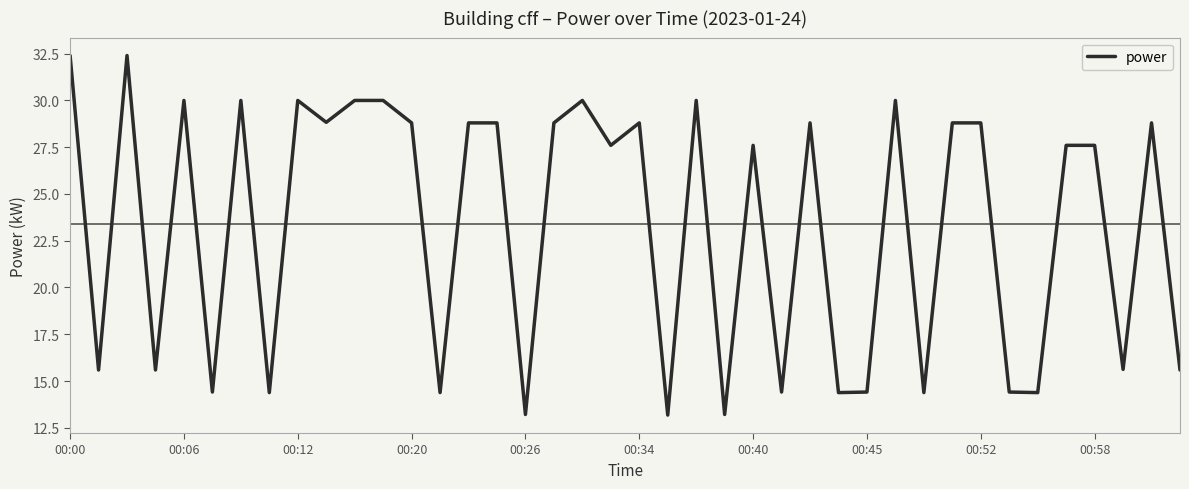

What is the difference between the maximum and minimum values?

19.2